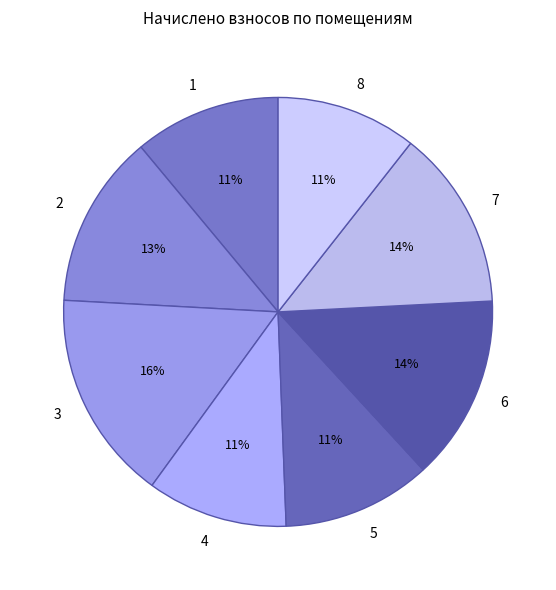

Is the sum of 8 and 5 greater than half?

No